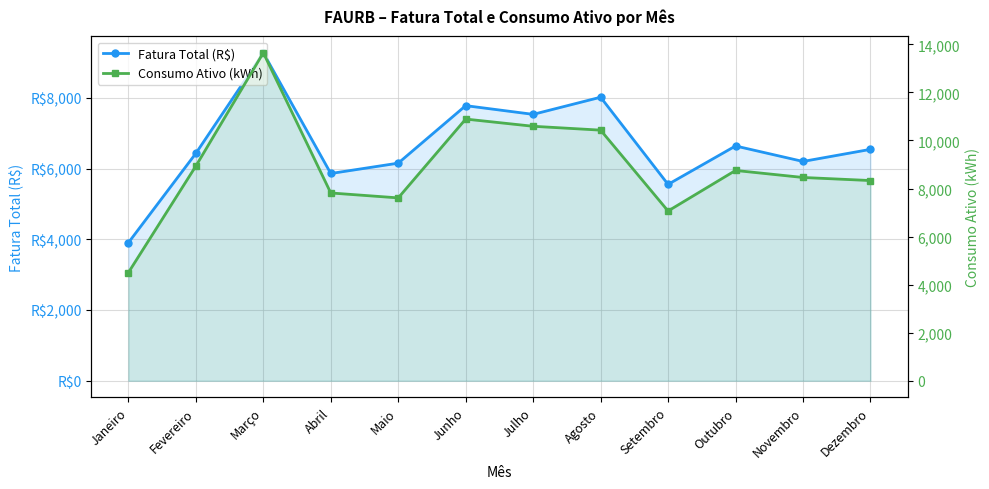

What is the difference between the second highest and minimum values in the Fatura Total (R$) series?

4114.8